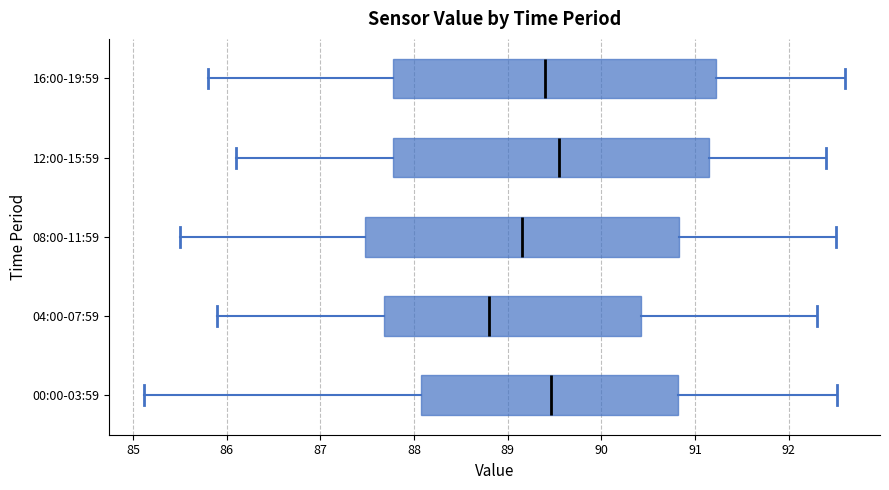

Reading bottom to top, read every box against the x-axis: the position of its median line, the range the box covers, and the ends of its whiskers. The values are not printed on the chart, so give them approximately, as read against the axis.

00:00-03:59: median 89.5, box 88.1 to 90.8, whiskers 85.1 to 92.5
04:00-07:59: median 88.8, box 87.7 to 90.4, whiskers 85.9 to 92.3
08:00-11:59: median 89.2, box 87.5 to 90.8, whiskers 85.5 to 92.5
12:00-15:59: median 89.6, box 87.8 to 91.2, whiskers 86.1 to 92.4
16:00-19:59: median 89.4, box 87.8 to 91.2, whiskers 85.8 to 92.6